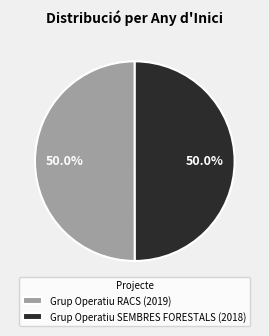

Approximately how many times larger is the value at Grup Operatiu SEMBRES FORESTALS (2018) compared to Grup Operatiu RACS (2019)?

1.0